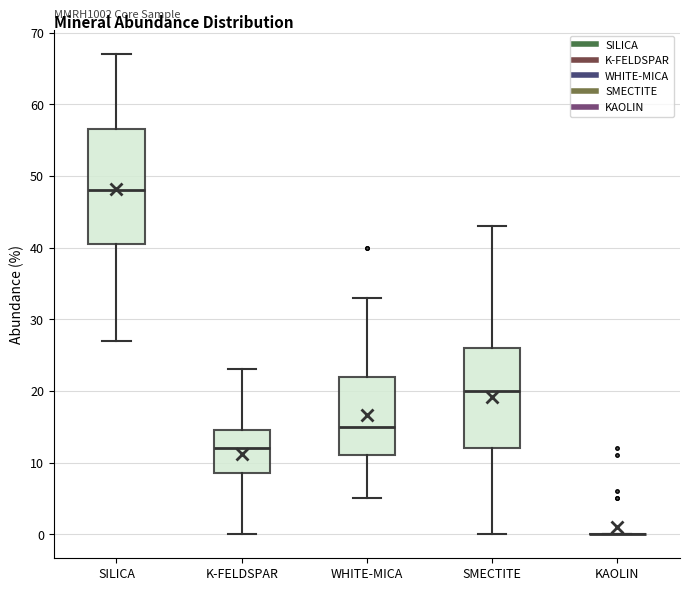

Comparing the boxes themselves (not the whiskers), which one is the tallest?

SILICA